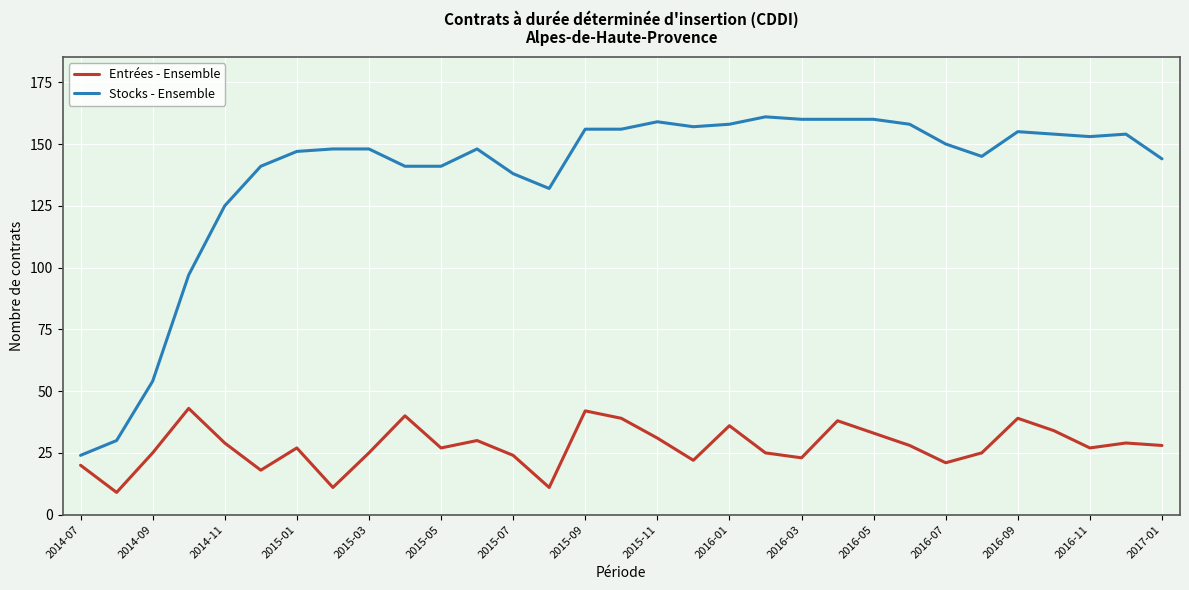

Rank the series by their maximum value, from highest to lowest.

Stocks - Ensemble, Entrées - Ensemble